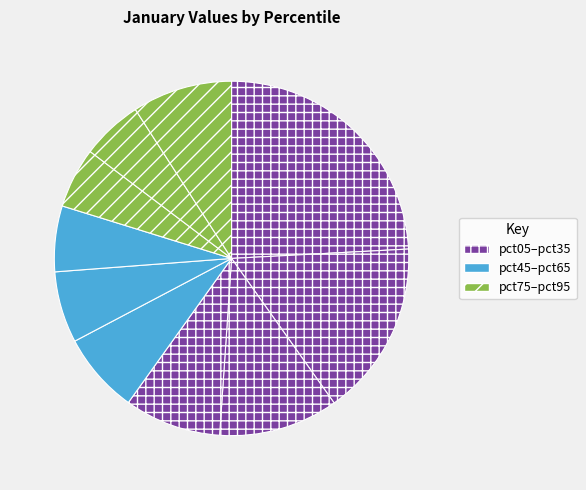

Count the number of slices in the pie.

10